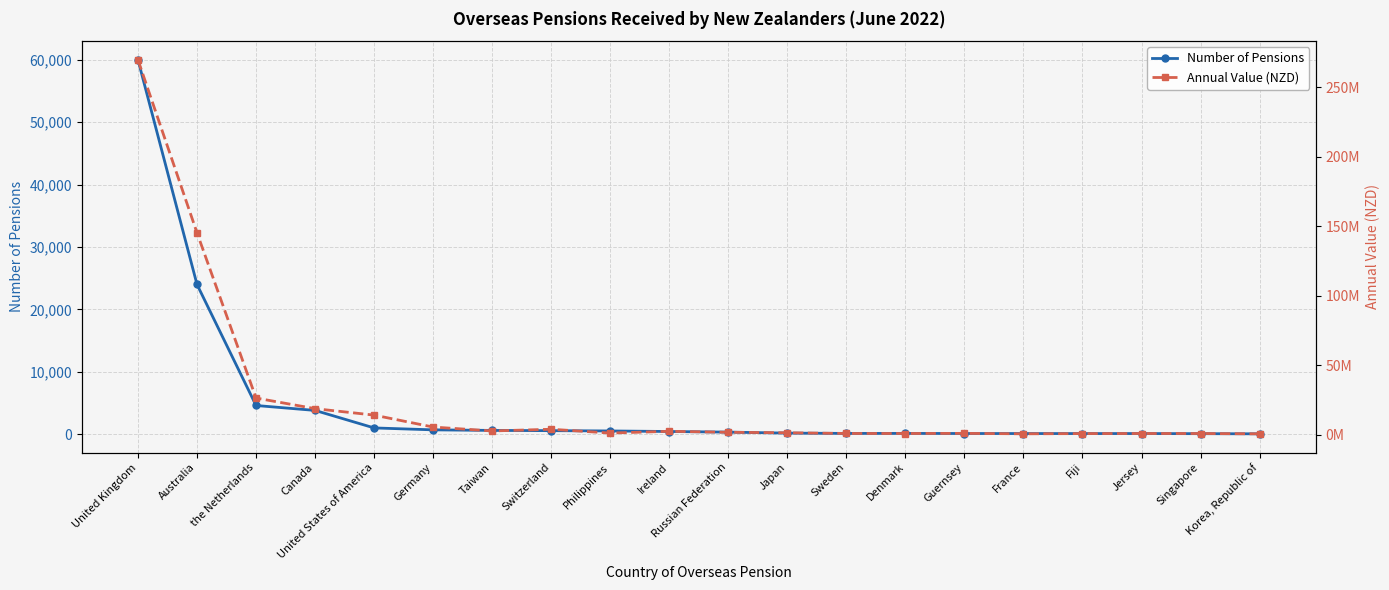

List the series in order of their peak value, highest first.

Annual Value (NZD), Number of Pensions